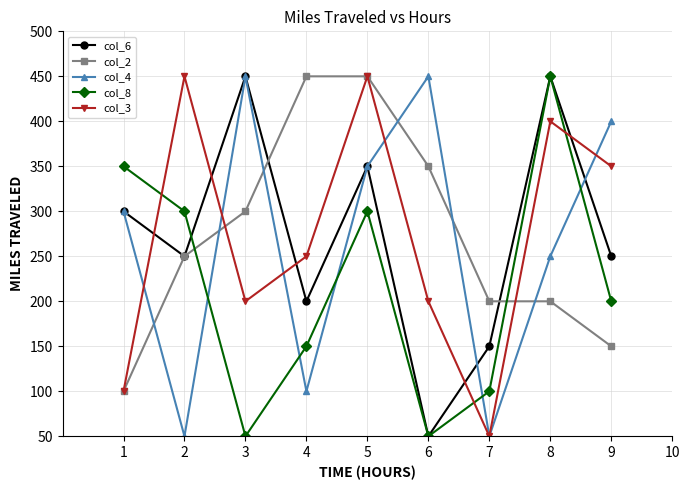

How many values in the col_4 series are below 300?

4